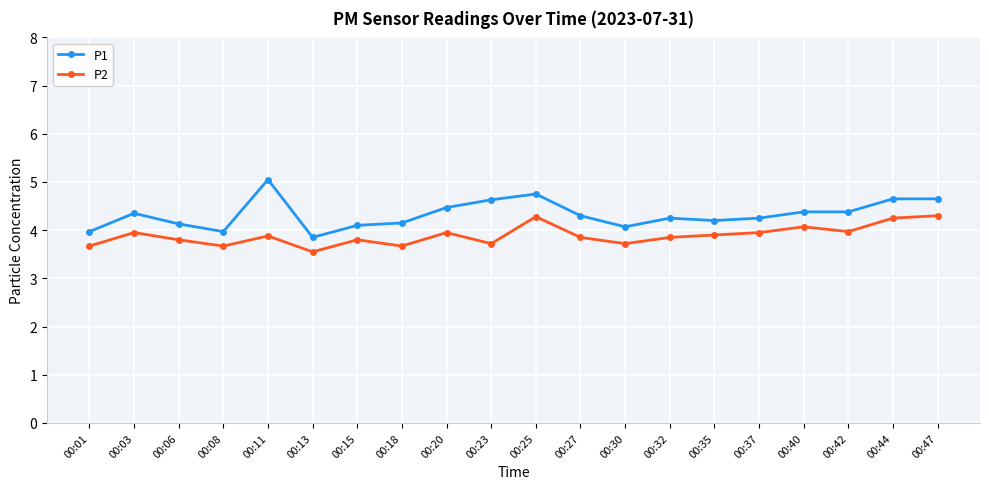

List the series in order of their peak value, highest first.

P1, P2